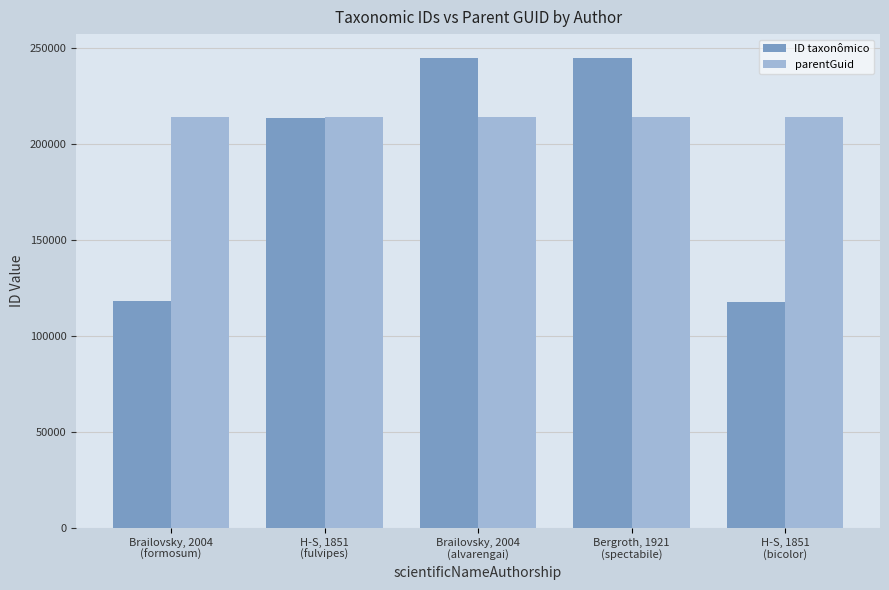

Count the number of categories in the chart.

5